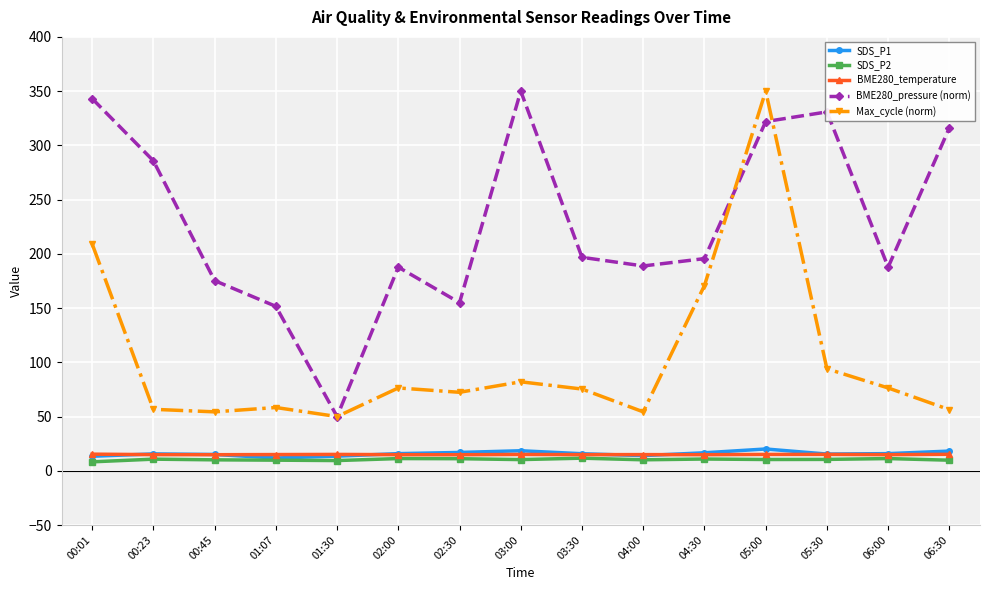

What is the maximum value shown in the chart?

350.0